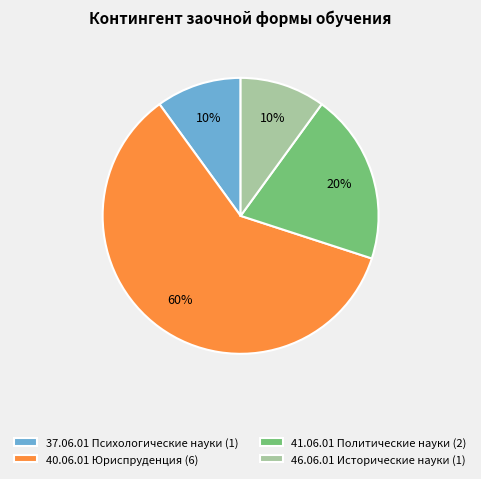

To the nearest percent, what is the difference between the 46.06.01 Исторические науки (1) and 41.06.01 Политические науки (2) slice percentages?

10%